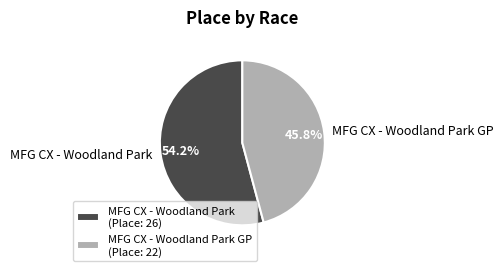

To the nearest percent, what is the average slice percentage?

50%